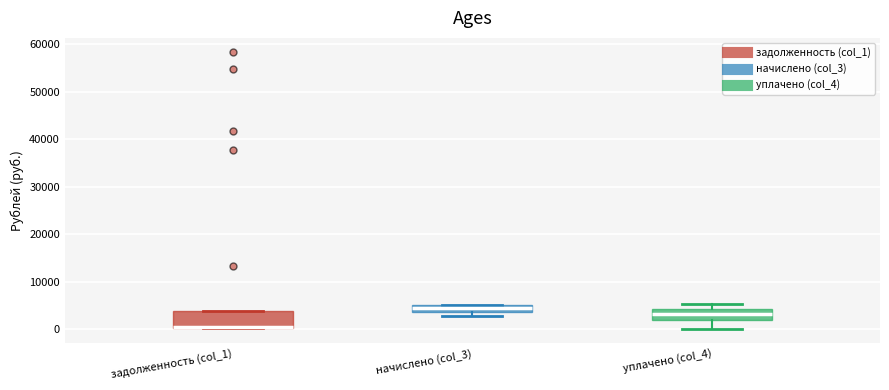

Comparing the boxes themselves (not the whiskers), which one is the tallest?

задолженность (col_1)